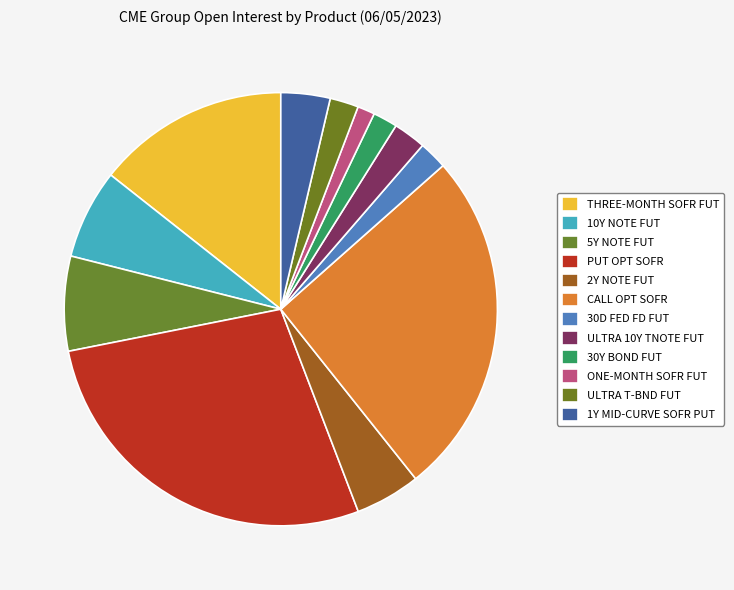

How many segments does this pie chart have?

12